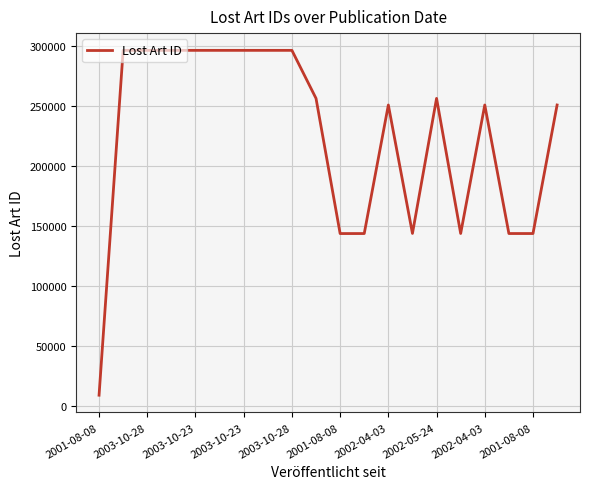

What is the maximum value shown in the chart?

296727